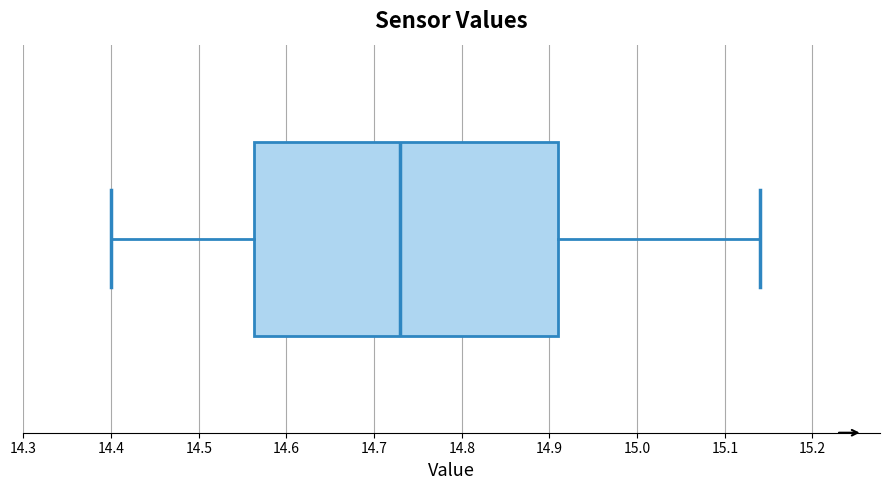

Transcribe this box plot: give where the median line is, the range the box spans, and where the two whiskers end, as read against the x-axis. The values are not printed on the chart, so give them approximately, as read against the axis.

median 14.73, box 14.56 to 14.91, whiskers 14.40 to 15.14